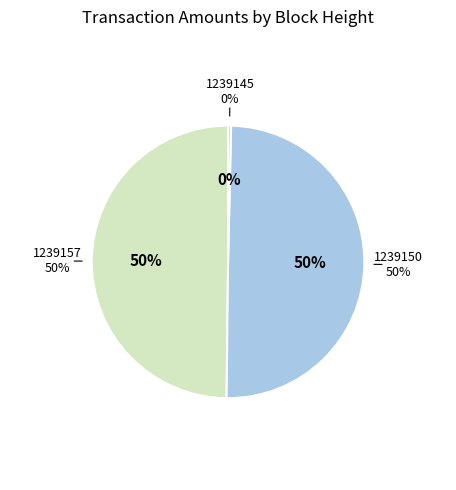

To the nearest percent, what is the combined percentage of 1239145 and 1239157?

50%